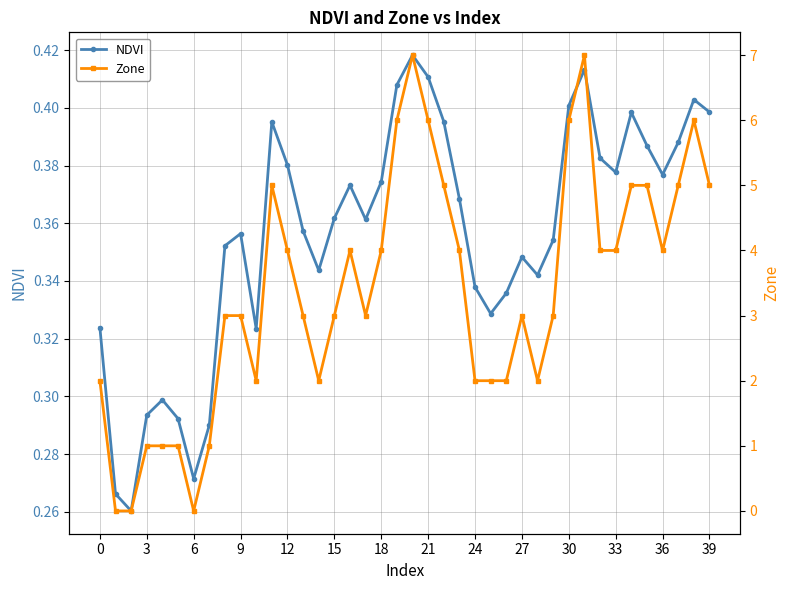

True or false: NDVI has more than 2 interior local peaks.

True